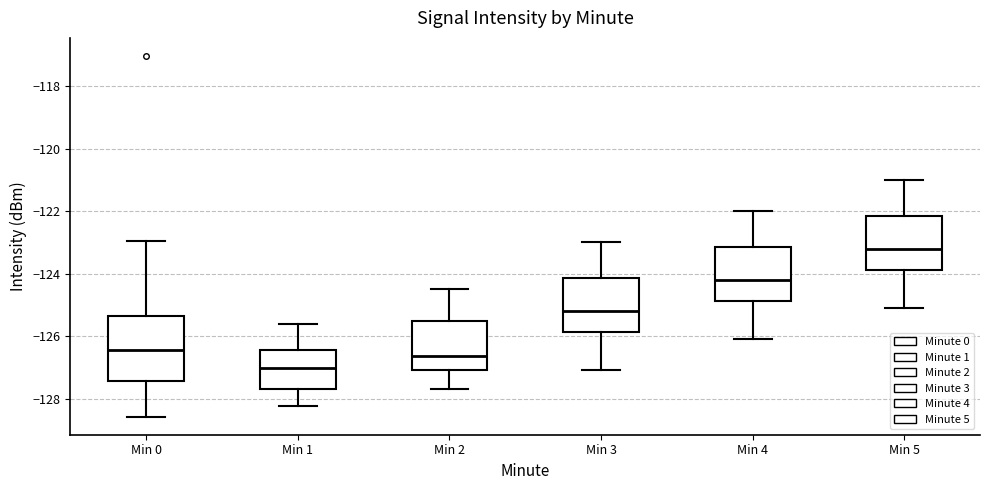

Which box has the highest median line?

Min 5